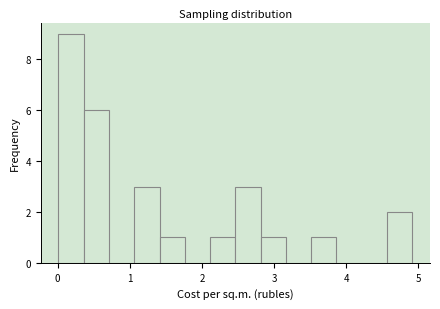

Read against the x-axis, roughly where is the centre of the tallest bar?

0.2